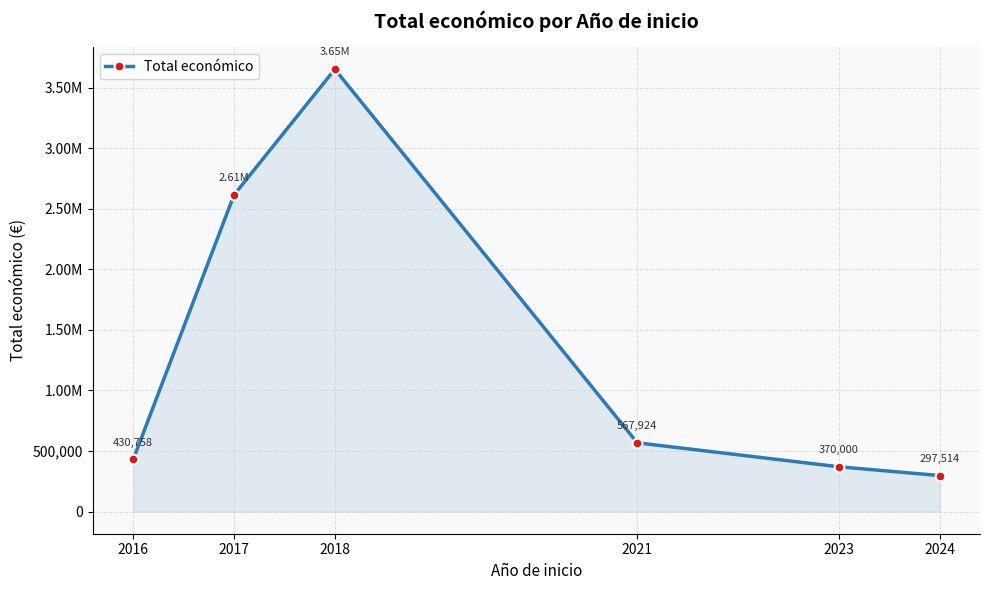

At which label does the data first exceed 567924?

2017